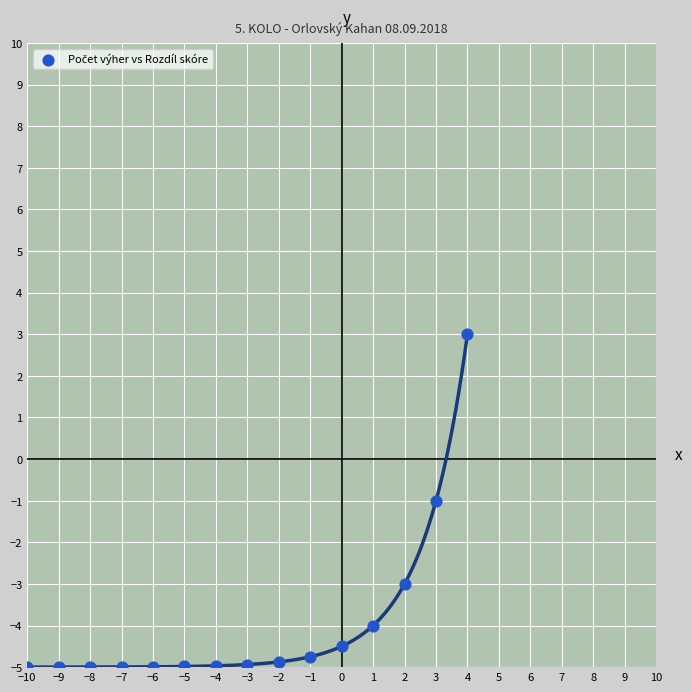

What Y value in the scatter plot is closest to 0?

-1.0